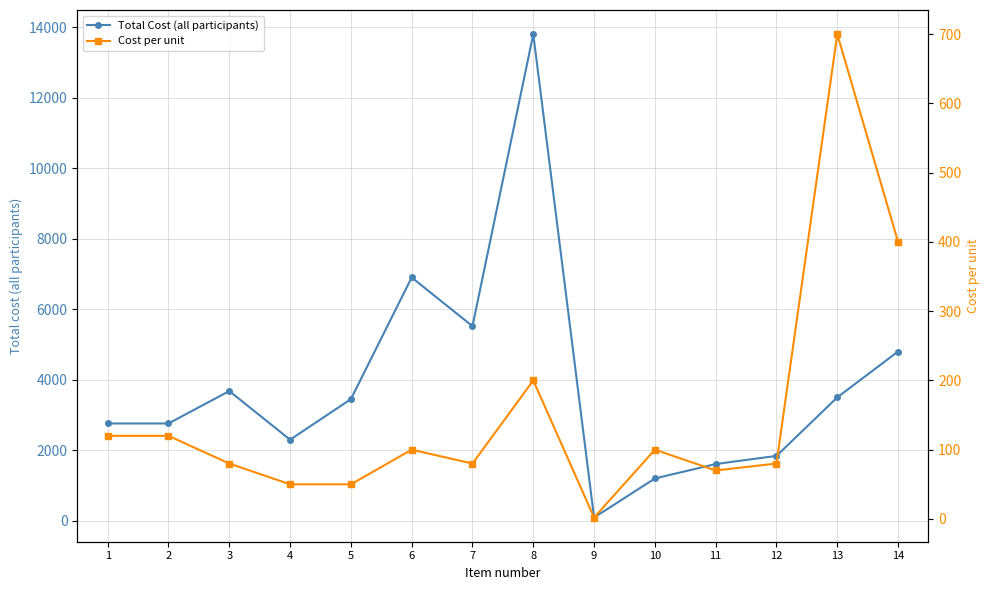

True or false: Cost per unit and Total Cost (all participants) cross at least once.

False